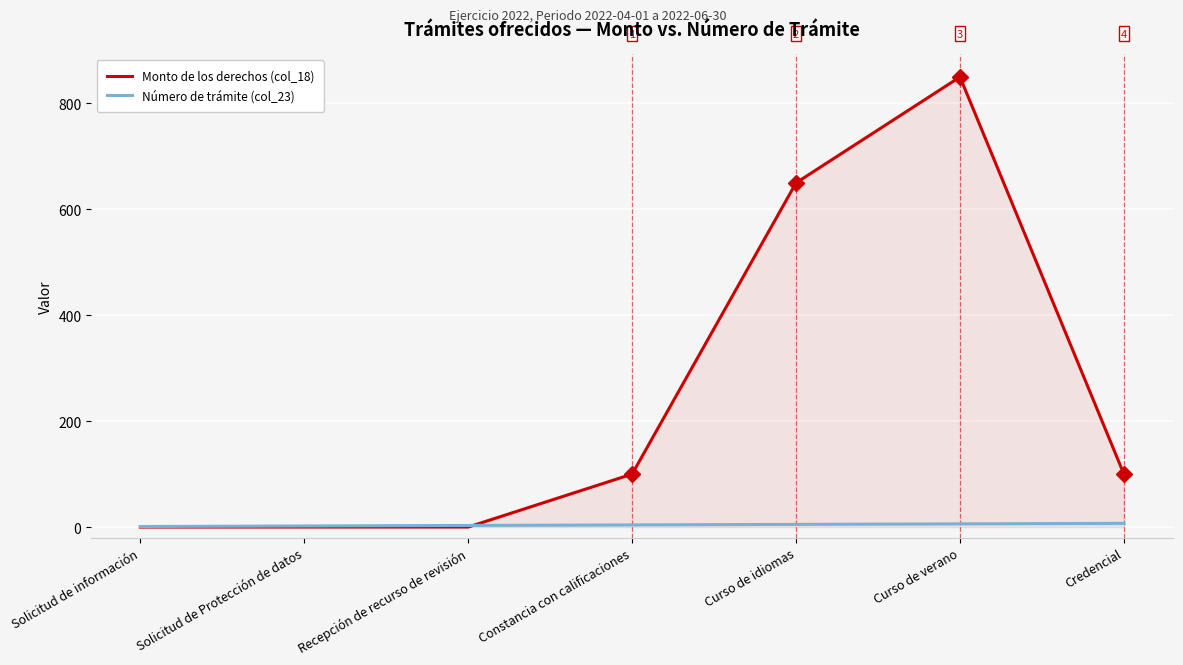

True or false: Número de trámite (col_23) has more than 1 points higher than both neighbors.

False